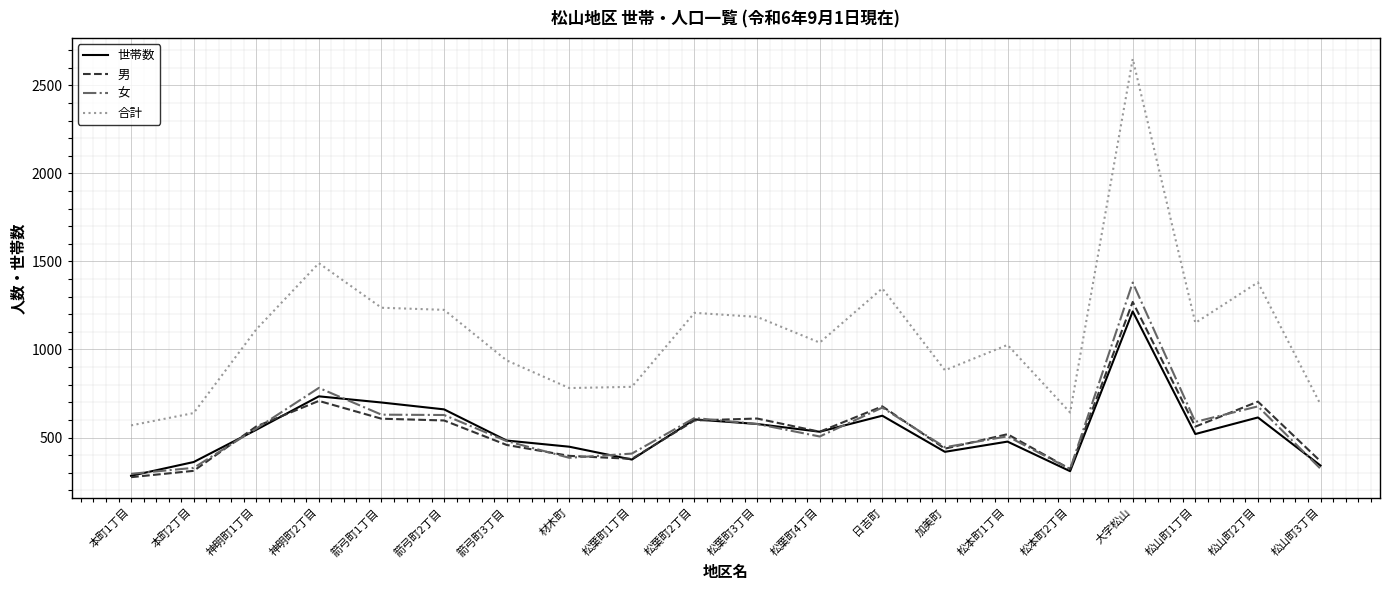

Is this an area chart (filled region under the line)?

No